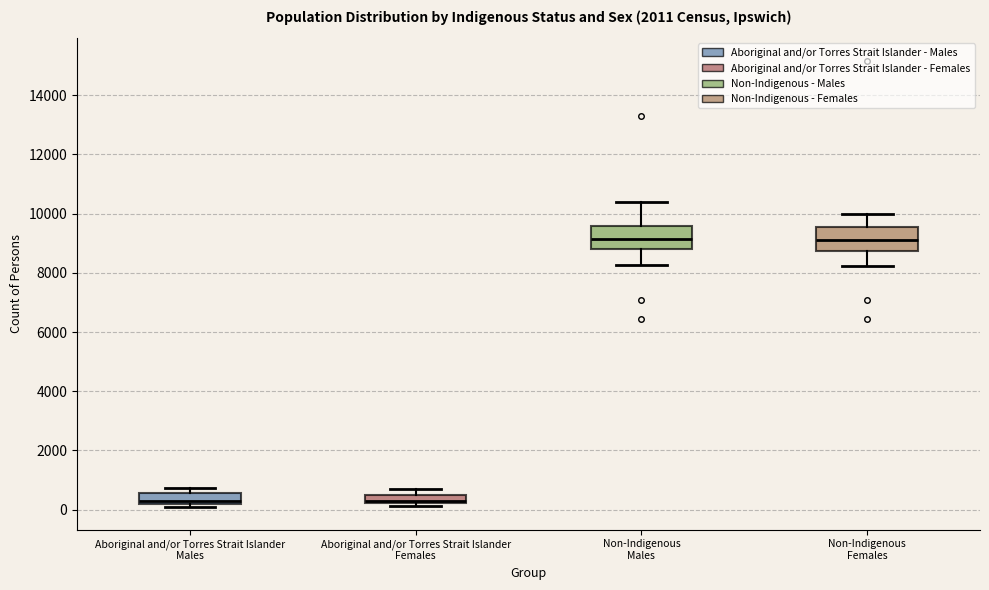

Where is the lower edge of the box for Non-Indigenous Females on the y-axis? The values are not printed on the chart, so give them approximately, as read against the axis.

8800